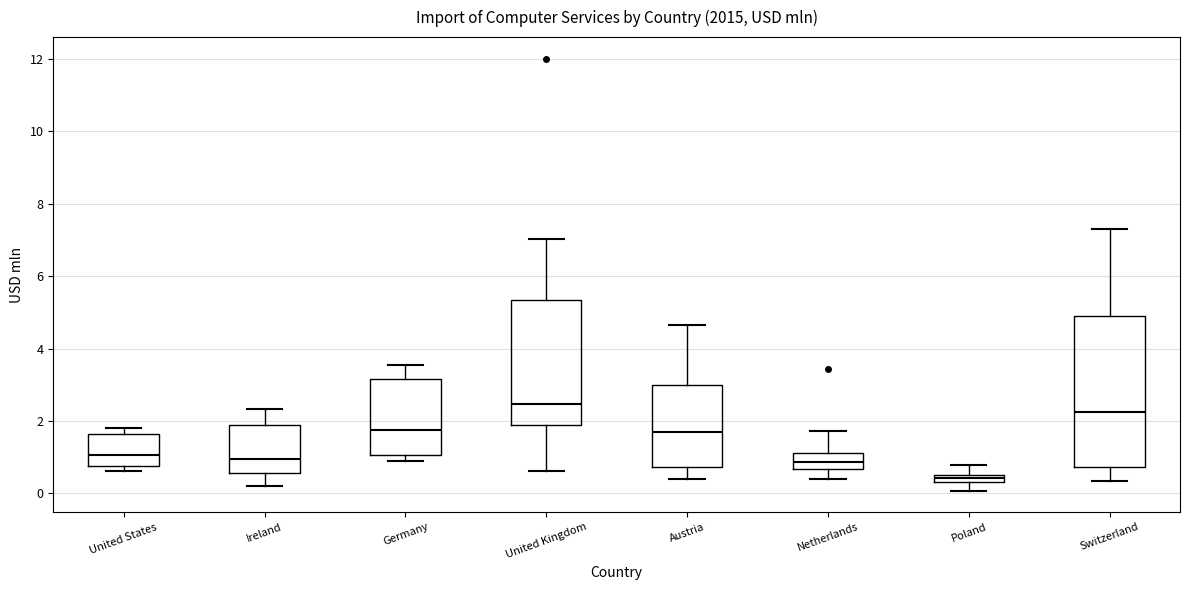

Where is the lower edge of the box for Netherlands on the y-axis? The values are not printed on the chart, so give them approximately, as read against the axis.

0.6